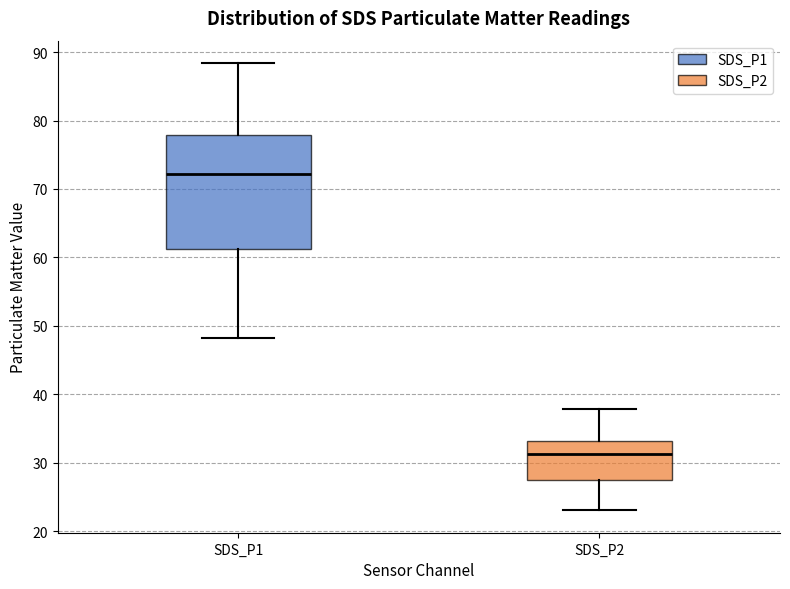

Reading left to right, transcribe this box plot: for each box, give where its median line is, the range the box spans, and where its two whiskers end, as read against the y-axis. The values are not printed on the chart, so give them approximately, as read against the axis.

SDS_P1: median 72, box 61 to 78, whiskers 48 to 88
SDS_P2: median 31, box 28 to 33, whiskers 23 to 38